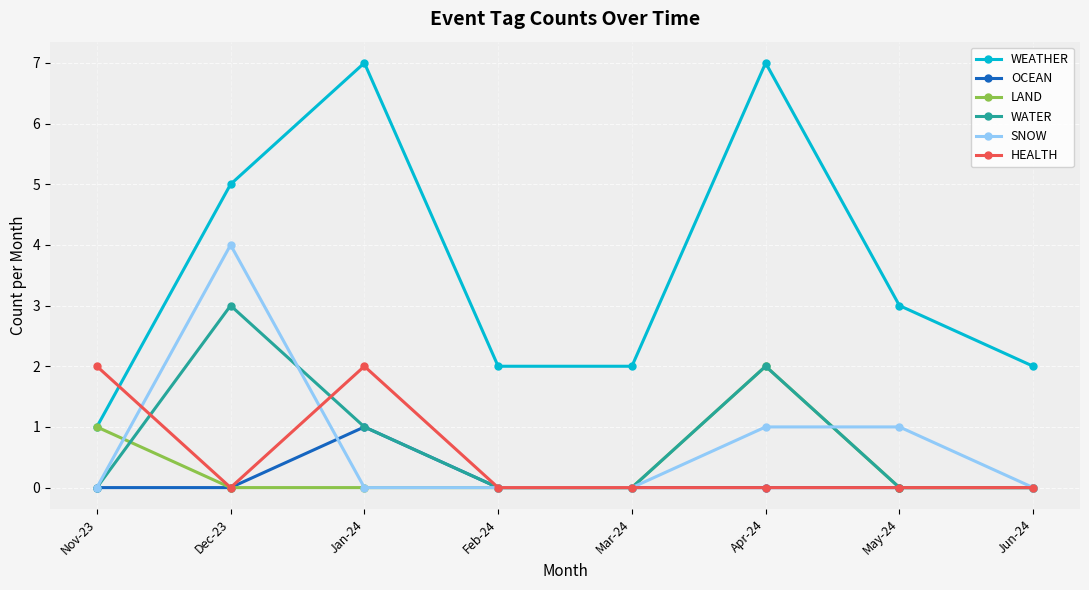

Which series has the widest spread of values?

WEATHER